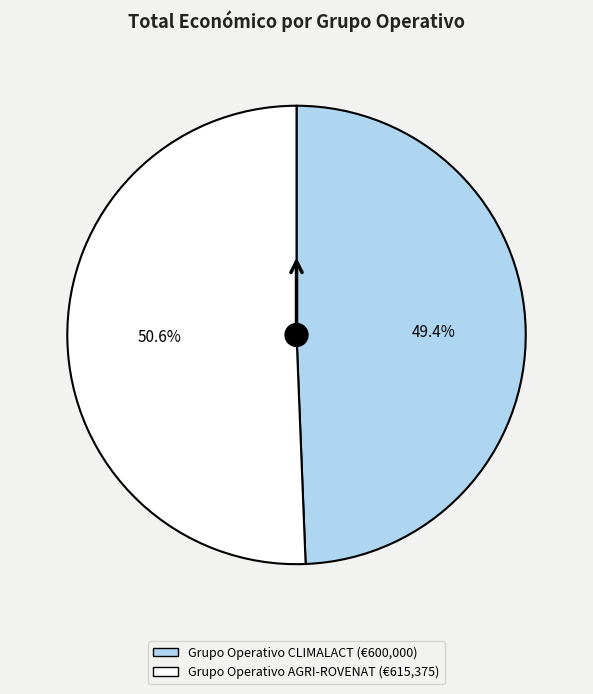

To the nearest percent, what percentage of the pie is Grupo Operativo CLIMALACT?

49%